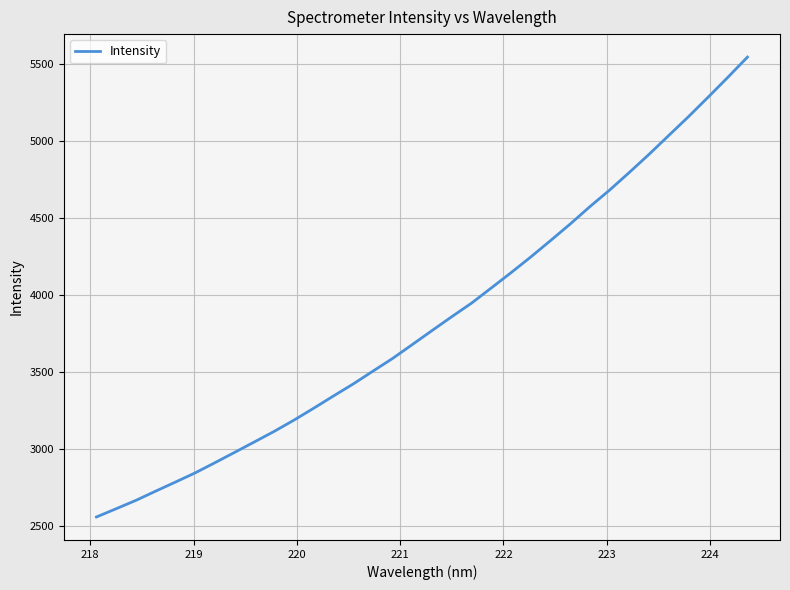

Count the number of data series in this chart.

1